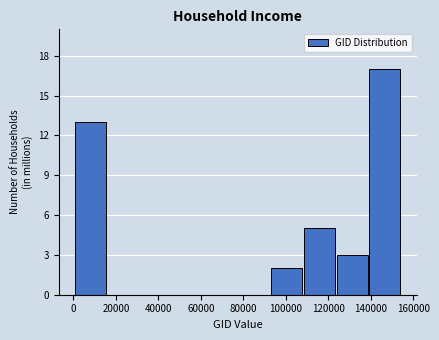

Over which range of the x-axis is the bar tallest?

140000 to 154000